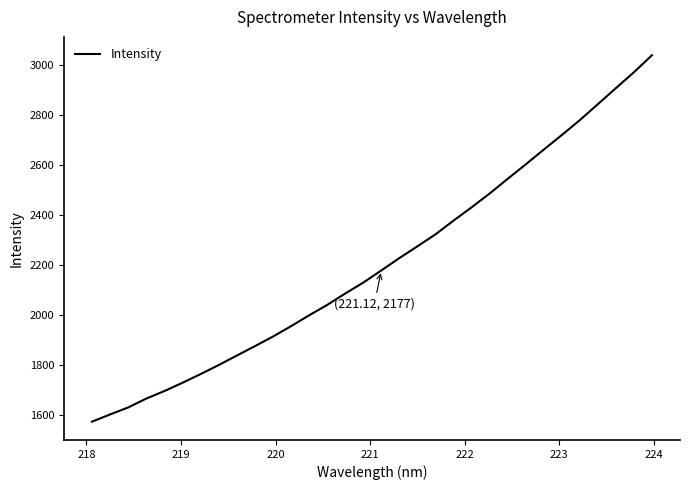

Reading left to right, list all the values displayed in this chart.

1571.5	1600.4	1628.4	1663.9	1694.0	1727.1	1761.7	1797.9	1835.8	1873.4	1911.7	1953.5	1996.8	2038.4	2084.2	2127.8	2176.6	2226.1	2273.2	2321.1	2376.1	2429.3	2484.6	2543.4	2601.2	2660.4	2718.8	2778.6	2842.5	2906.7	2970.4	3038.4